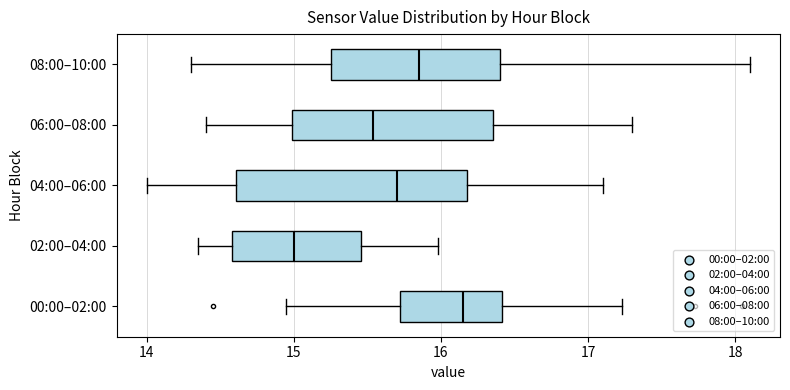

Reading bottom to top, transcribe this box plot: for each box, give where its median line is, the range the box spans, and where its two whiskers end, as read against the x-axis. The values are not printed on the chart, so give them approximately, as read against the axis.

00:00–02:00: median 16.2, box 15.7 to 16.4, whiskers 15.0 to 17.2
02:00–04:00: median 15.0, box 14.6 to 15.5, whiskers 14.4 to 16.0
04:00–06:00: median 15.7, box 14.6 to 16.2, whiskers 14.0 to 17.1
06:00–08:00: median 15.5, box 15.0 to 16.4, whiskers 14.4 to 17.3
08:00–10:00: median 15.9, box 15.3 to 16.4, whiskers 14.3 to 18.1